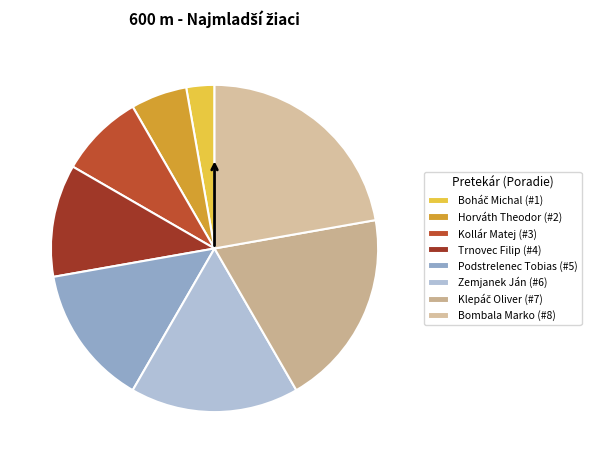

What is the smallest slice in the pie chart?

Boháč Michal